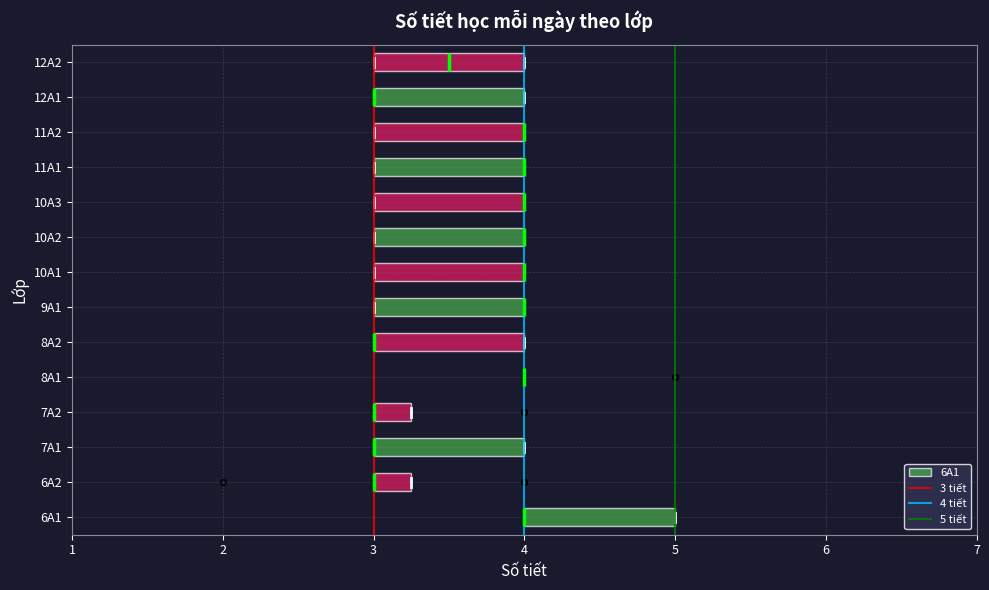

Where is the left edge of the box for 10A3 on the x-axis? The values are not printed on the chart, so give them approximately, as read against the axis.

3.0